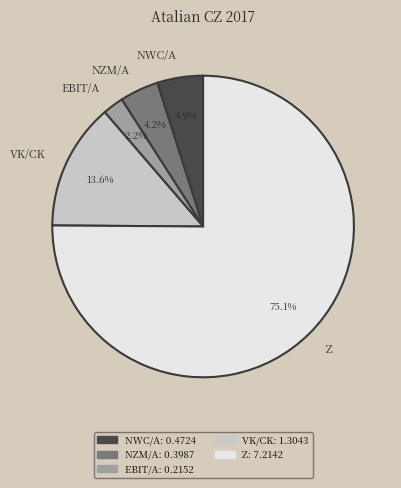

What is the majority slice?

Z